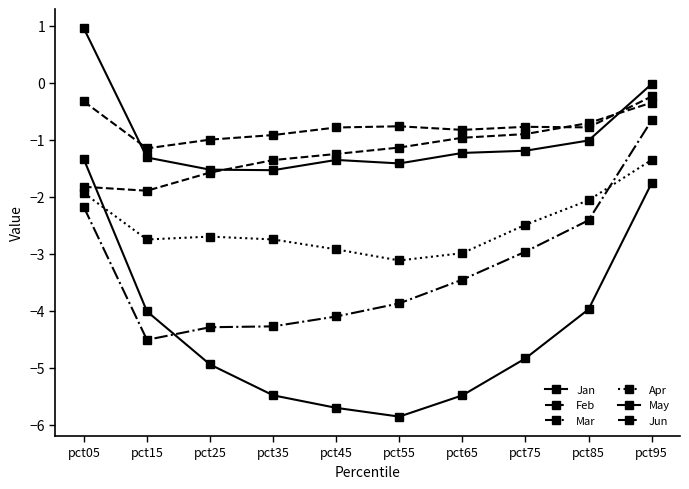

True or false: Mar and Apr cross at least once.

True